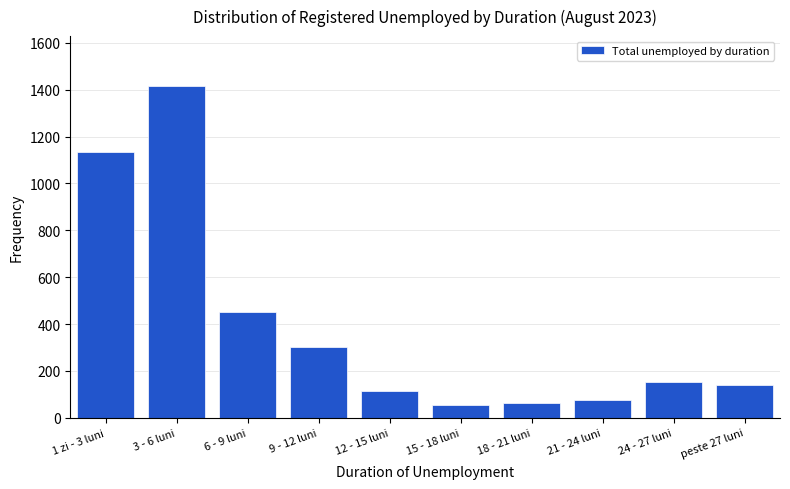

At which category does the chart reach its peak across all series?

3 - 6 luni